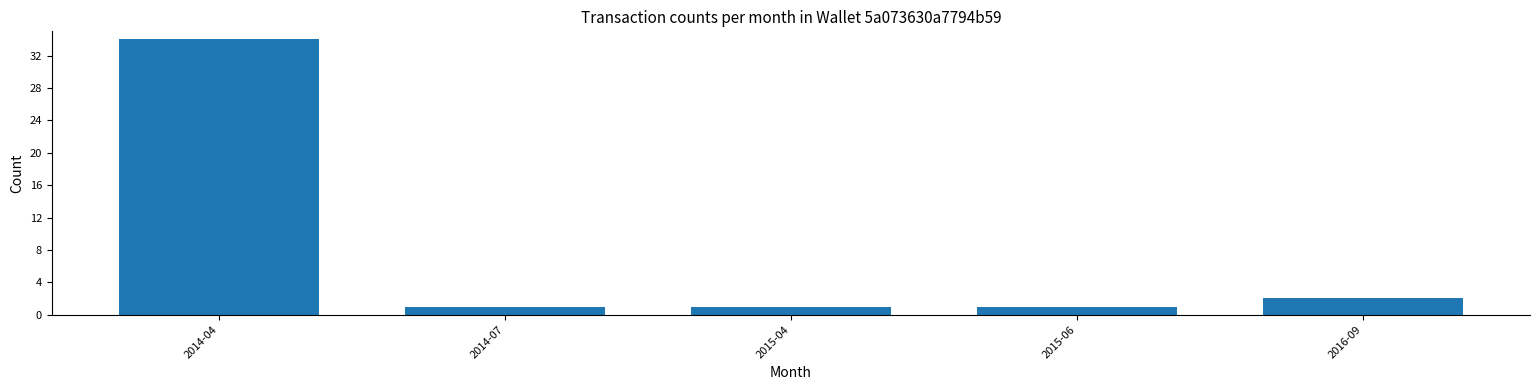

Reading left to right, what are all the values shown in this chart?

2014-04=34	2014-07=1	2015-04=1	2015-06=1	2016-09=2